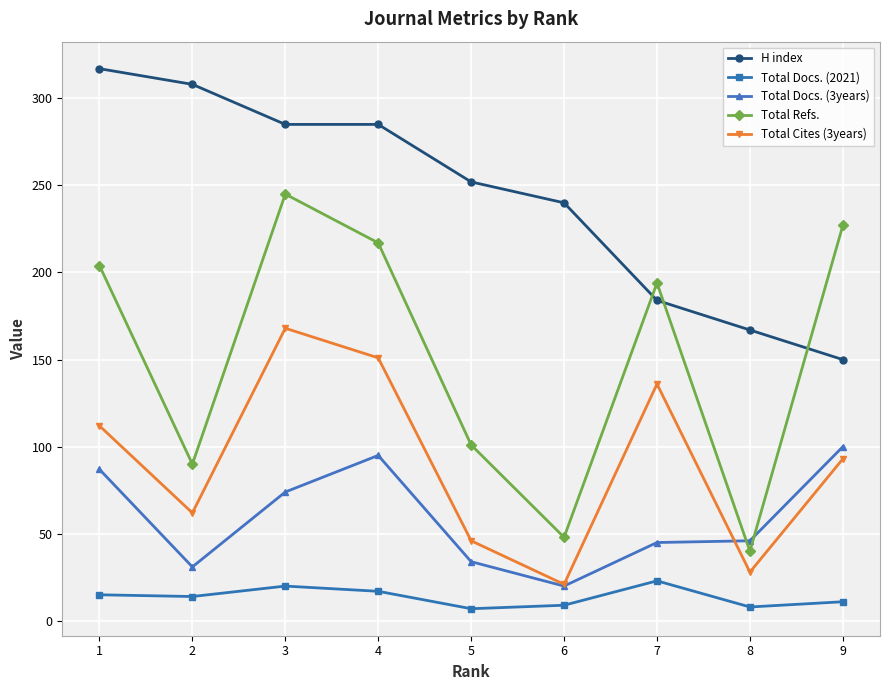

Which series changed the most between 5 and 7?

Total Refs.